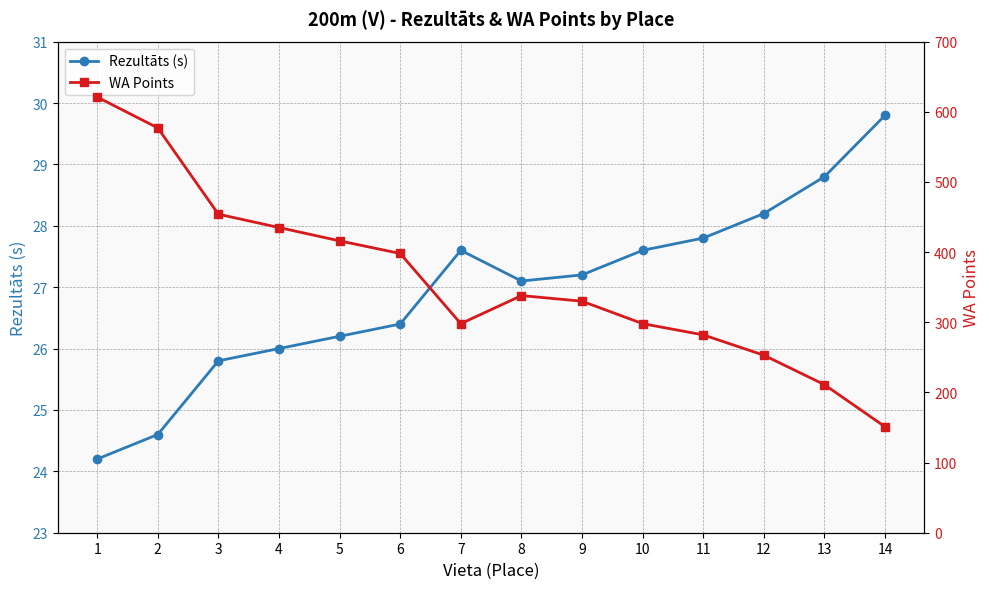

What is the difference between the highest and lowest values at 6?

371.6